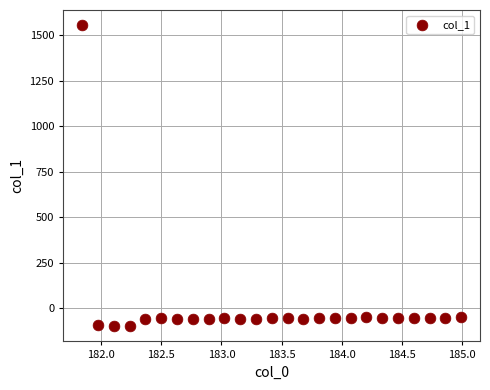

What is the range of Y values (max minus min)?

1656.3